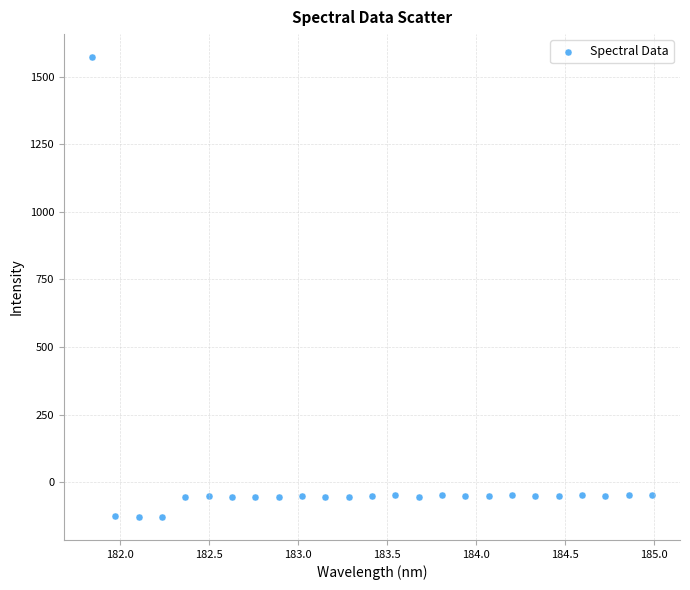

What is the range of Y values (max minus min)?

1701.3